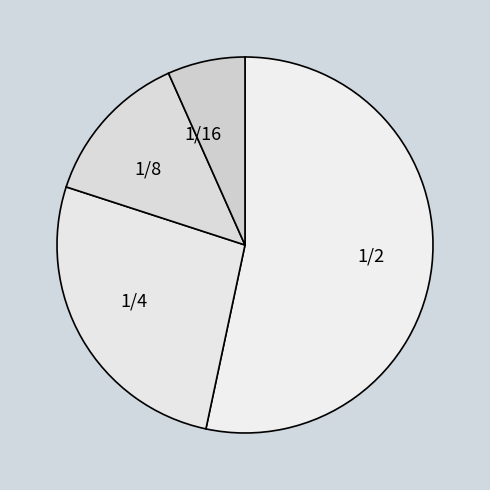

Which slice is the smallest?

1/16